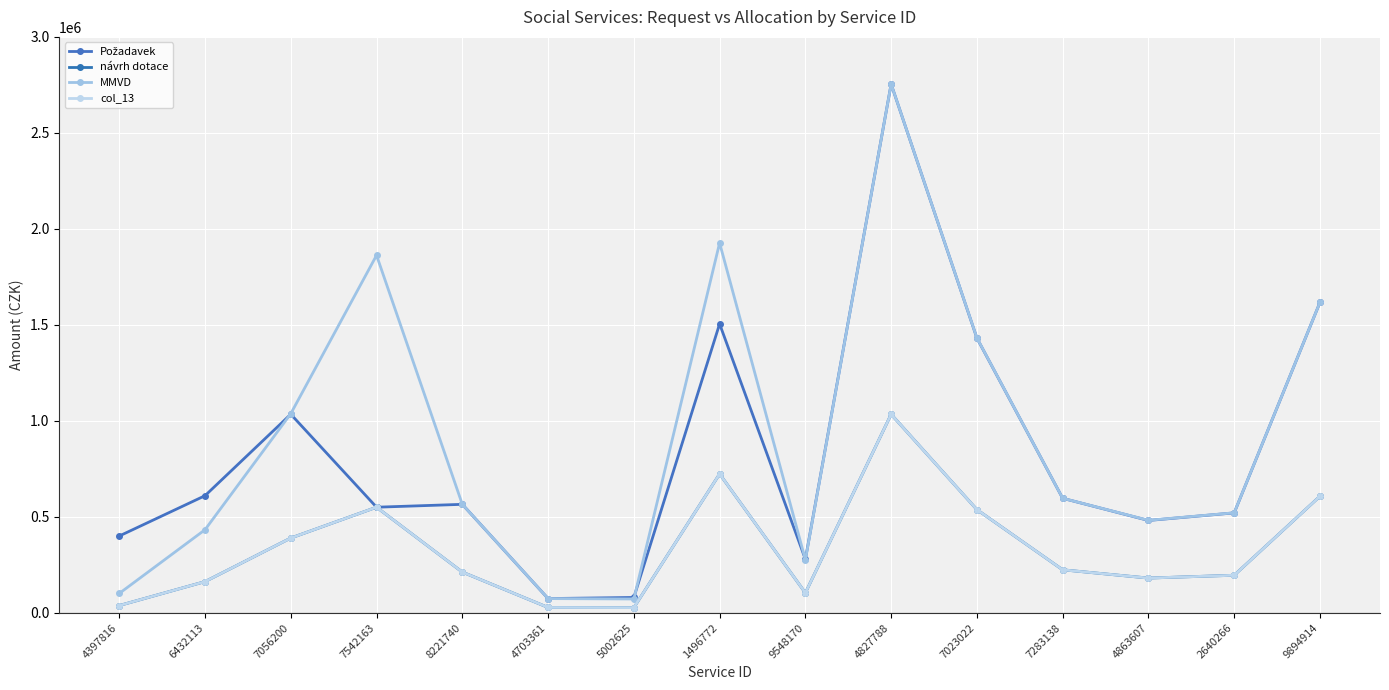

What is the value of the Požadavek point at the 12th from the left?

596500